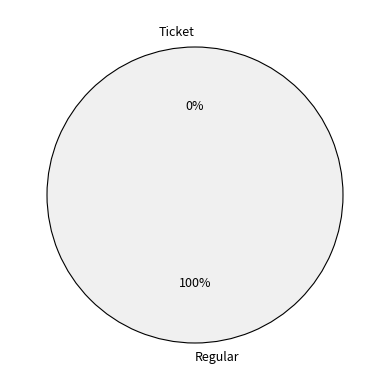

Does Regular account for over 50% of the chart?

Yes